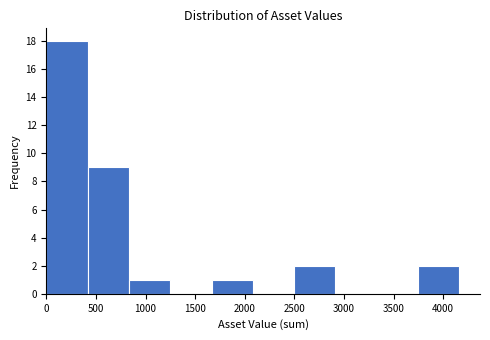

How tall is the bar that spans 1650 to 2100 on the x-axis? Neither the bar edges nor the heights are printed on the chart, so give them approximately, as read against the axes.

1